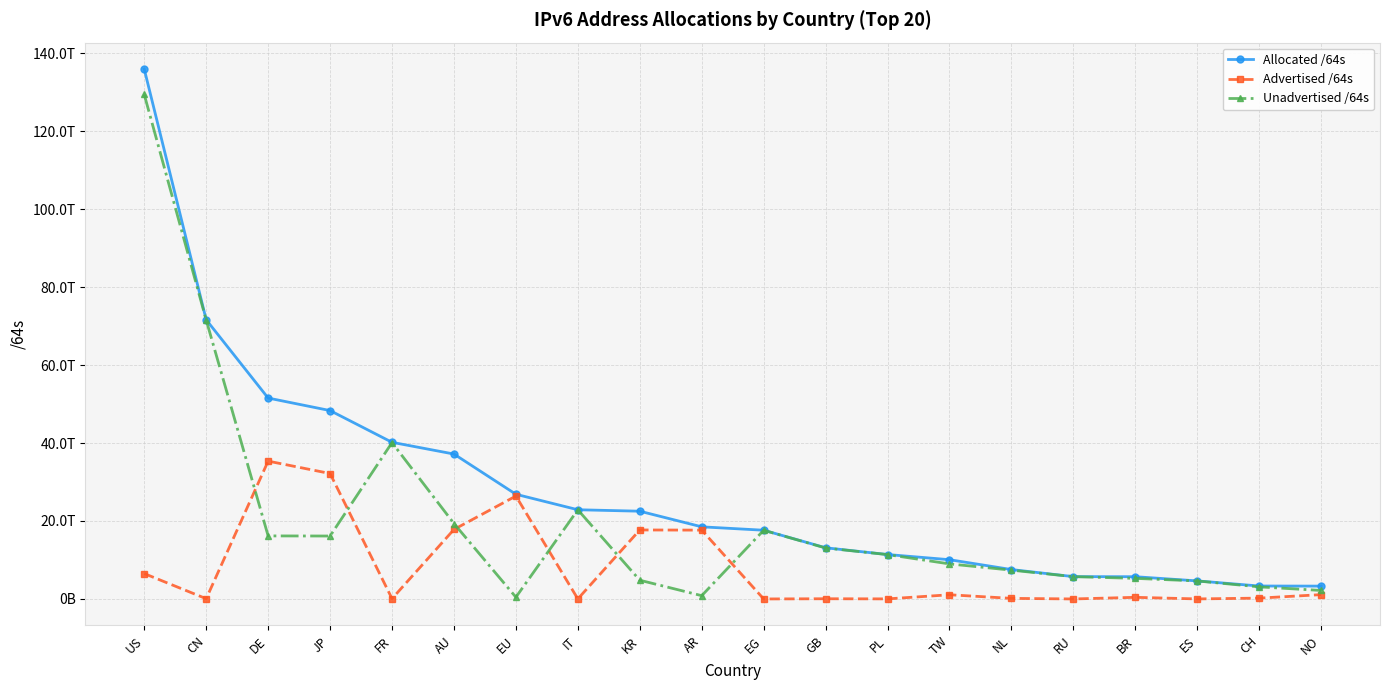

Which series has the widest spread of values?

Allocated /64s